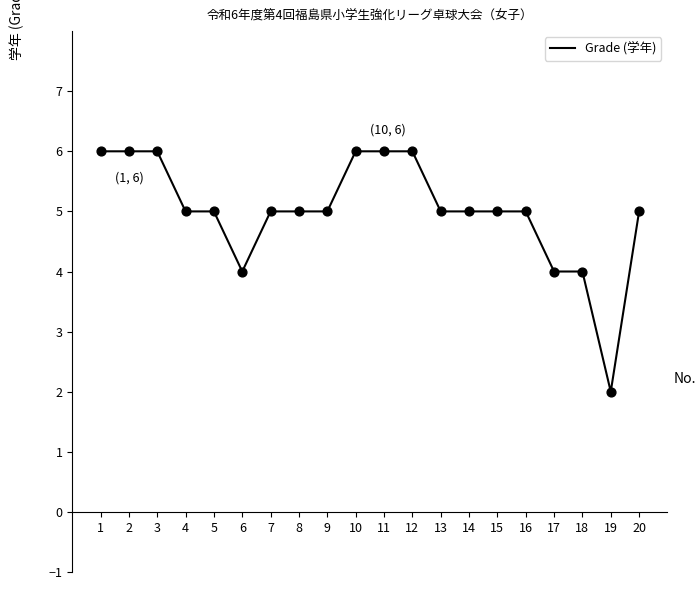

Which has a higher value, 12 or 9?

12